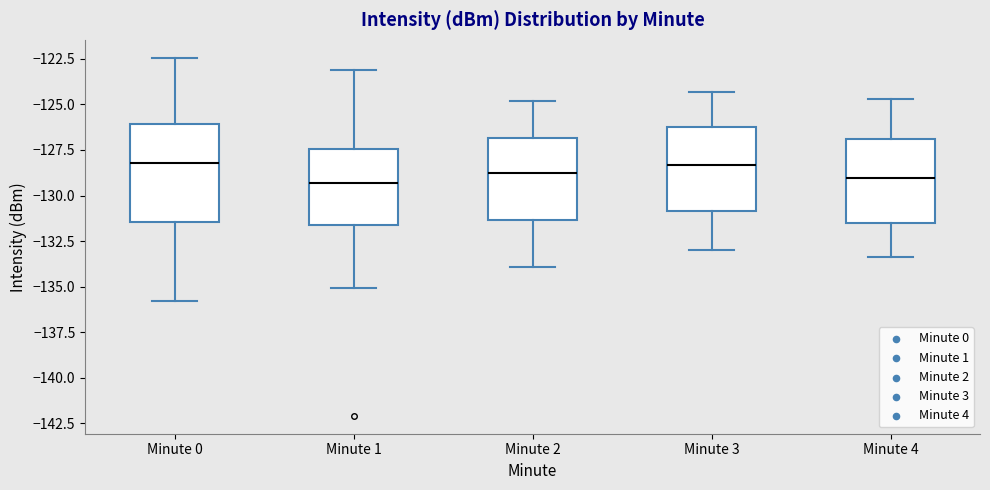

Where does the upper whisker of the box for Minute 3 end on the y-axis? The values are not printed on the chart, so give them approximately, as read against the axis.

-124.5